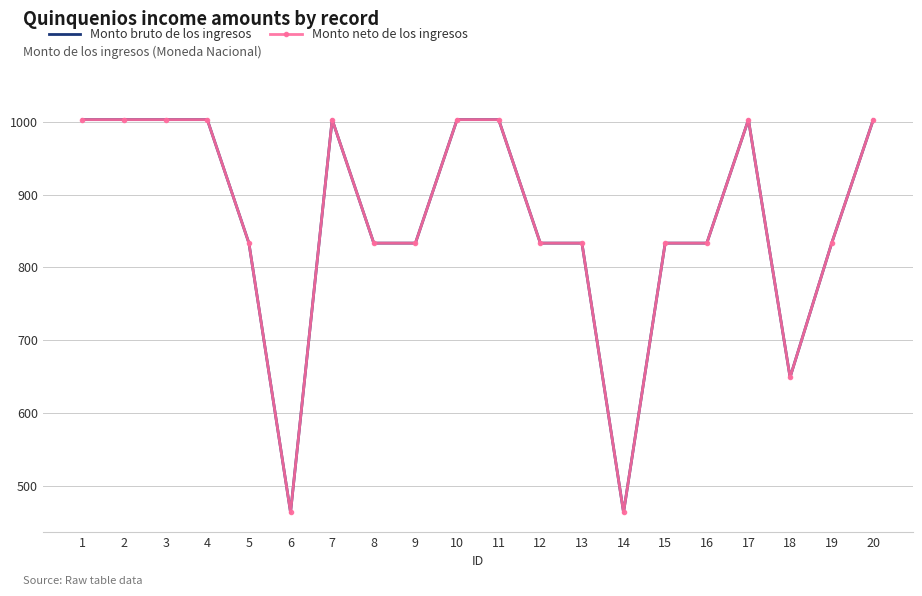

Rank the categories by Monto neto de los ingresos value from highest to lowest.

1, 2, 3, 4, 7, 10, 11, 17, 20, 5, 8, 9, 12, 13, 15, 16, 19, 18, 6, 14